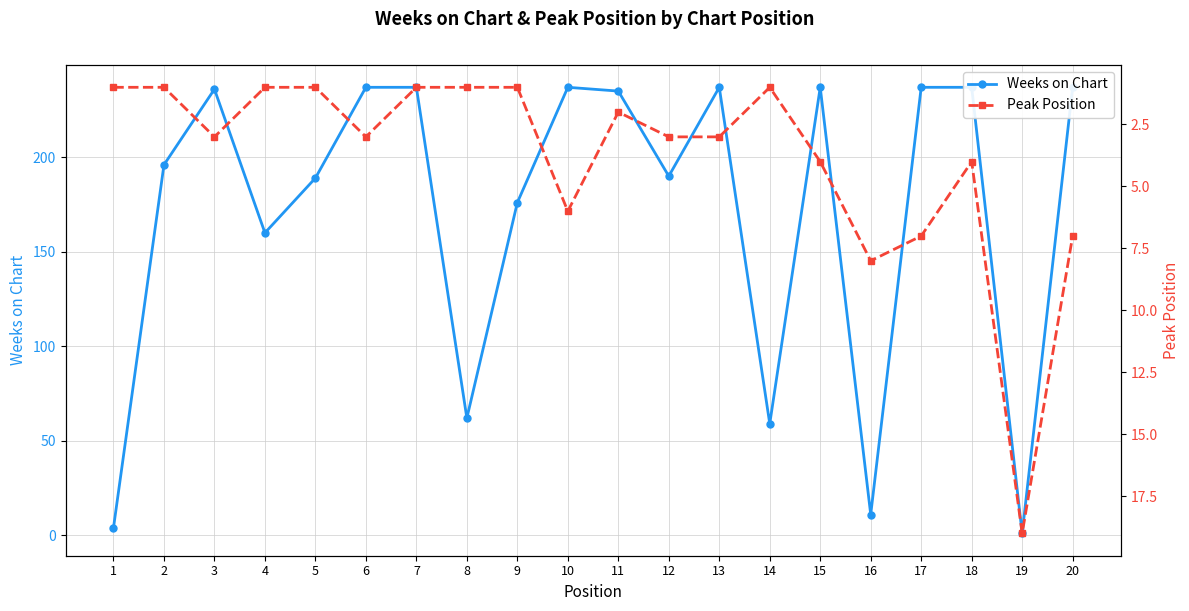

What is the highest value of the Peak Position series?

19